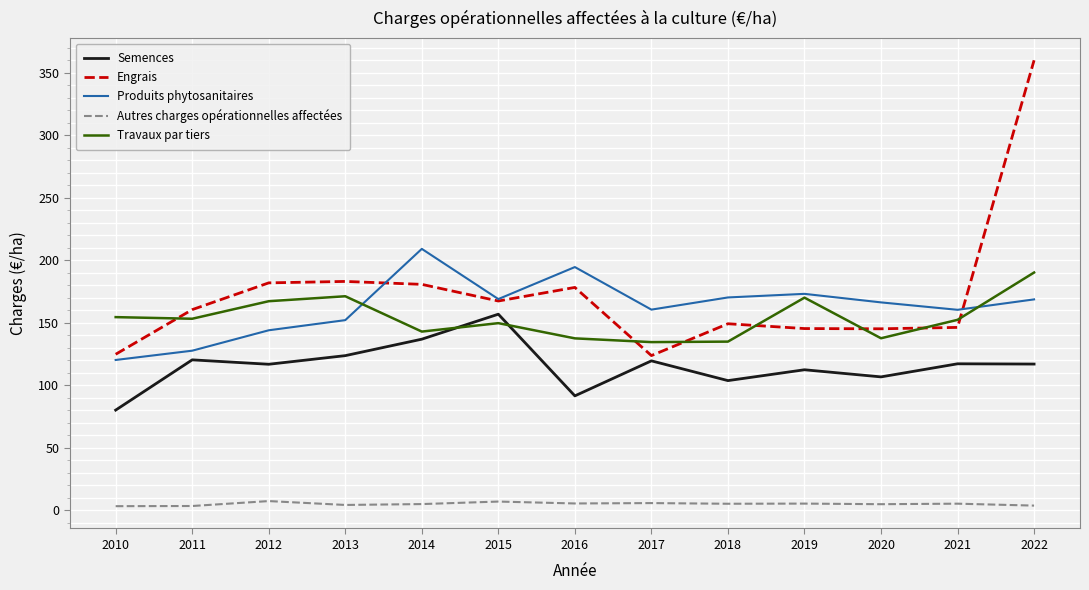

Is the value of Produits phytosanitaires at 2014 greater than the value of Semences at 2019?

Yes